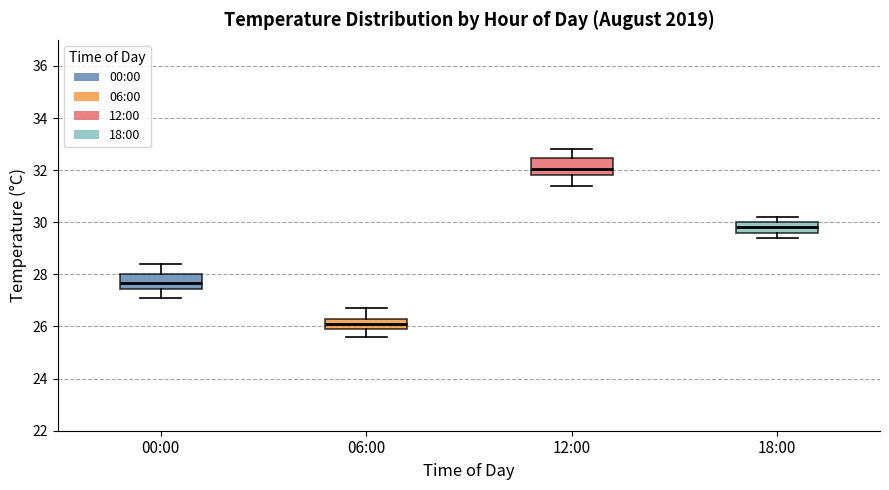

Where does the lower whisker of the box for 18:00 end on the y-axis? The values are not printed on the chart, so give them approximately, as read against the axis.

29.4